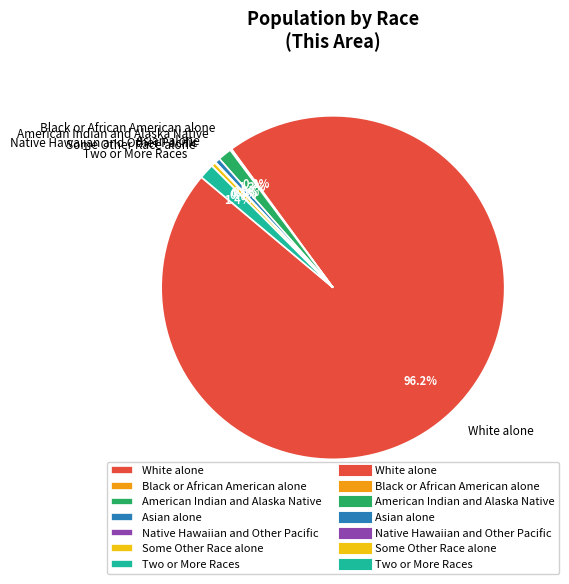

Does White alone represent more than half of the total?

Yes